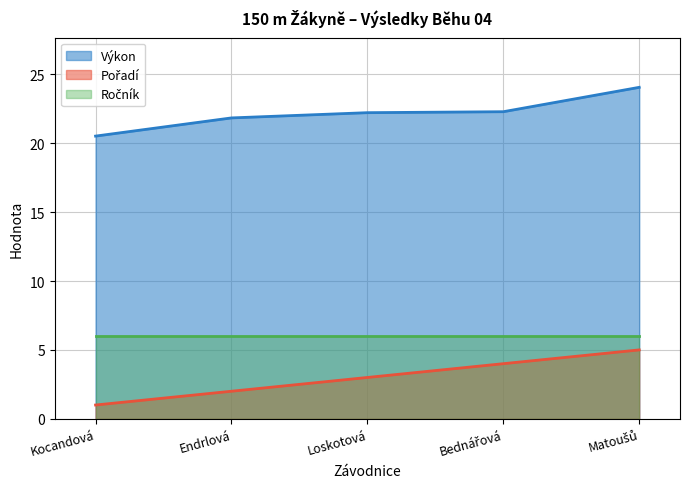

What is the greatest value displayed?

24.1